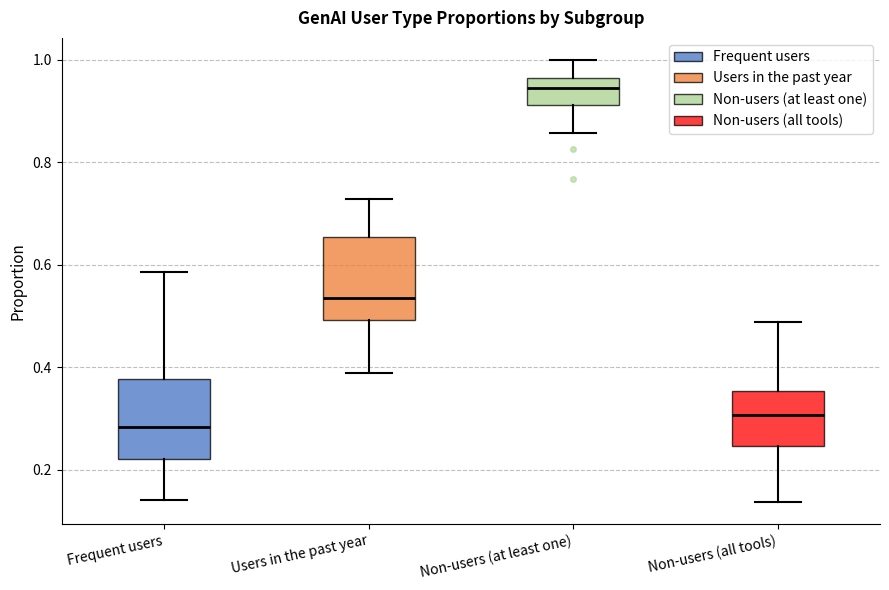

Reading left to right, transcribe this box plot: for each box, give where its median line is, the range the box spans, and where its two whiskers end, as read against the y-axis. The values are not printed on the chart, so give them approximately, as read against the axis.

Frequent users: median 0.28, box 0.22 to 0.38, whiskers 0.14 to 0.58
Users in the past year: median 0.54, box 0.50 to 0.66, whiskers 0.38 to 0.72
Non-users (at least one): median 0.94, box 0.92 to 0.96, whiskers 0.86 to 1.00
Non-users (all tools): median 0.30, box 0.24 to 0.36, whiskers 0.14 to 0.48